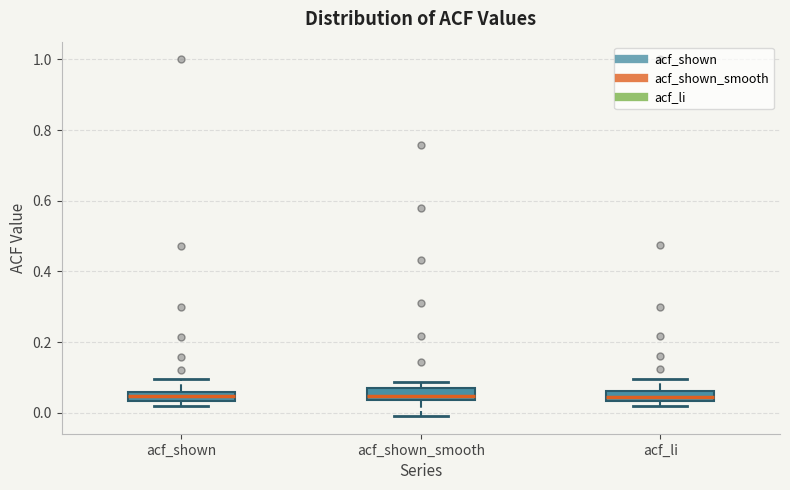

Where is the lower edge of the box for acf_li on the y-axis? The values are not printed on the chart, so give them approximately, as read against the axis.

0.04